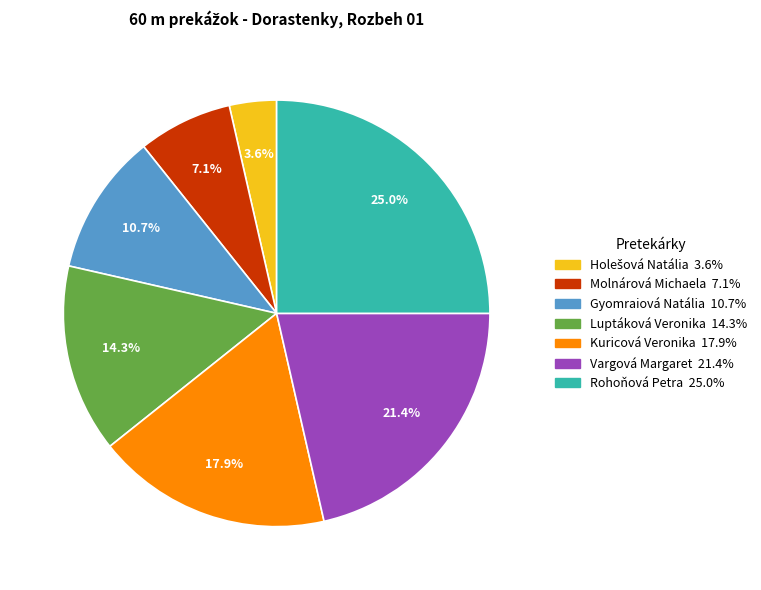

Which has a higher value, Kuricová Veronika or Rohoňová Petra?

Rohoňová Petra